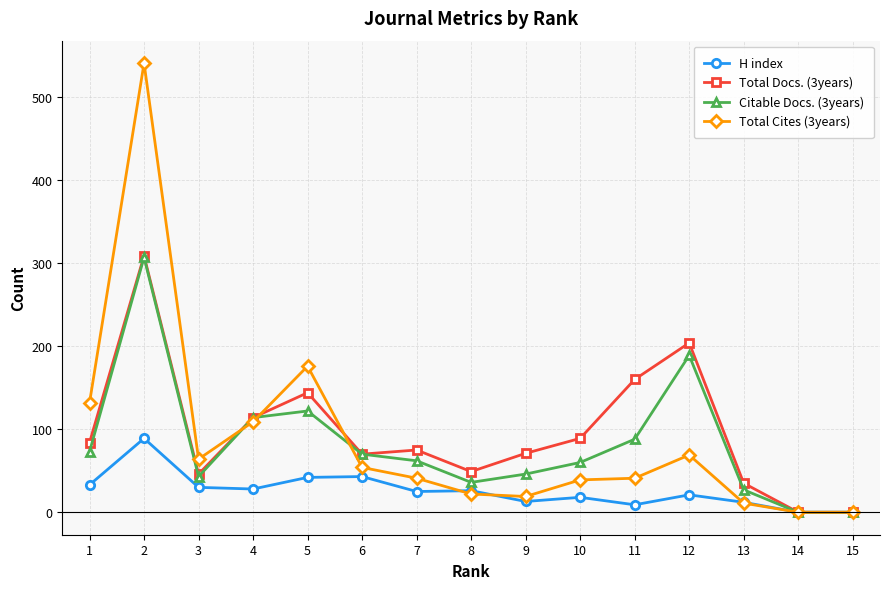

Is this an area chart (filled region under the line)?

No